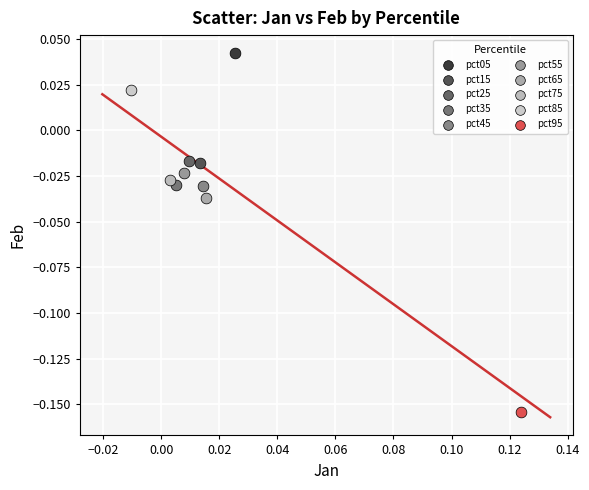

Which series contains the highest Y value?

pct05